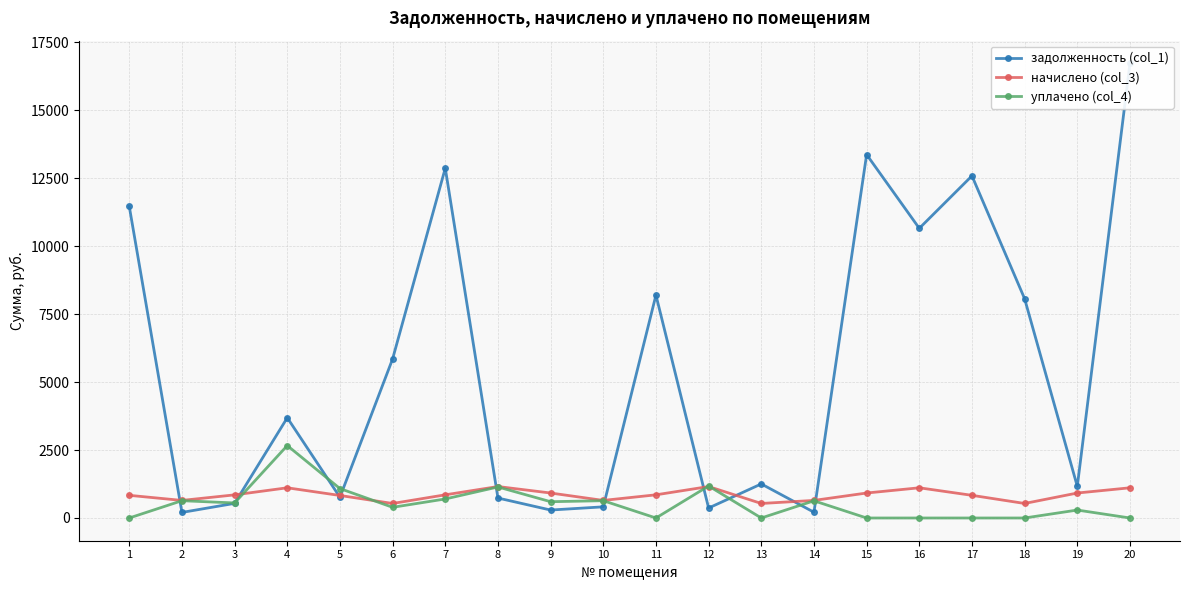

At which label does задолженность (col_1) reach its peak?

20